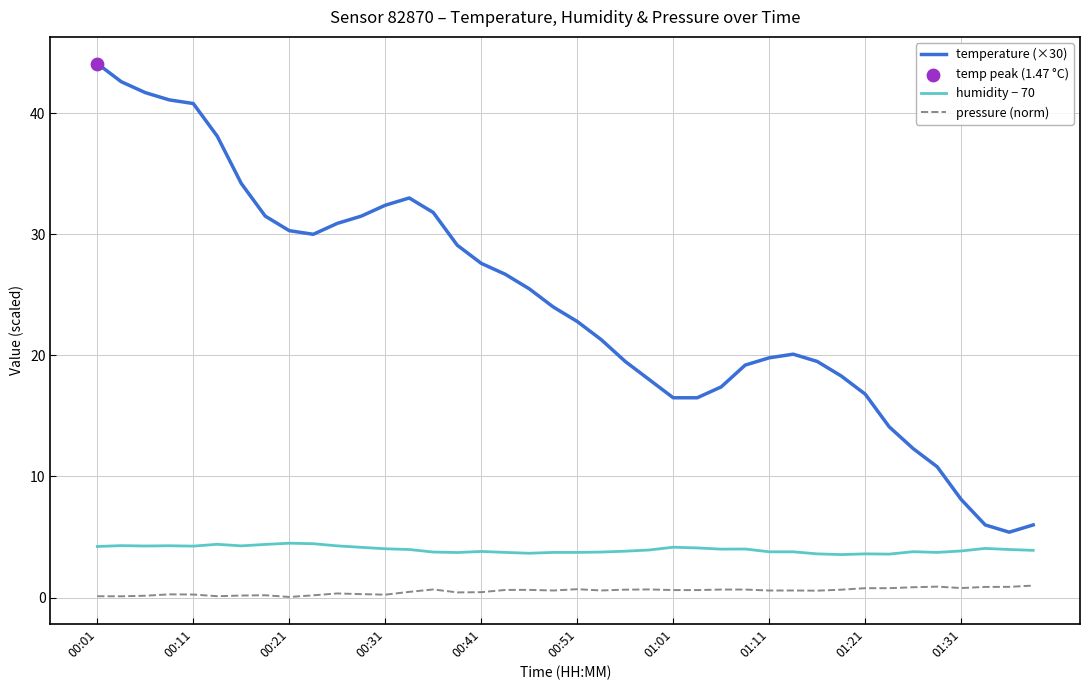

Which series has the largest total across all categories?

temperature (×30)